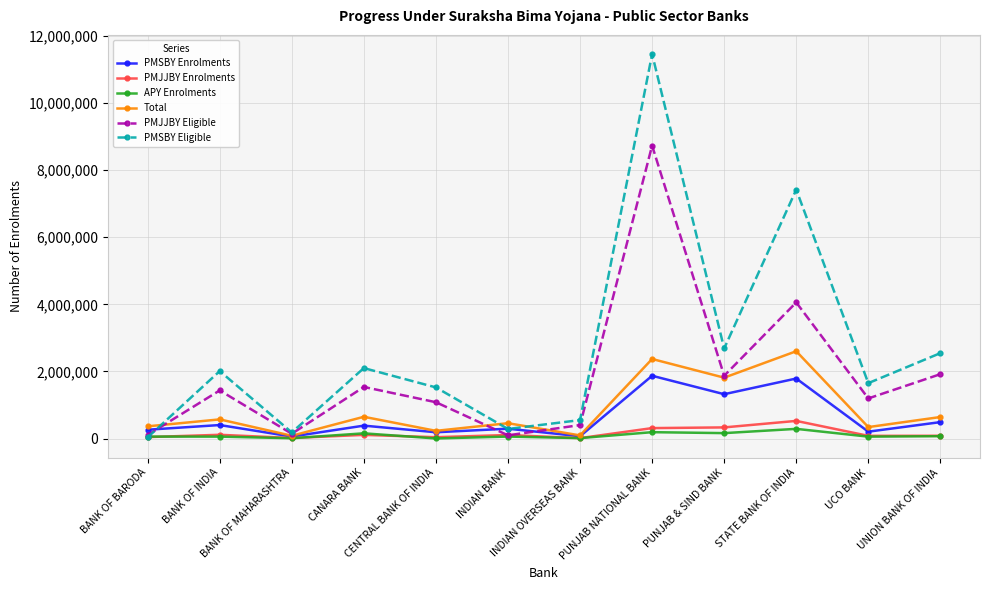

Which series has the largest range (max minus min)?

PMSBY Eligible